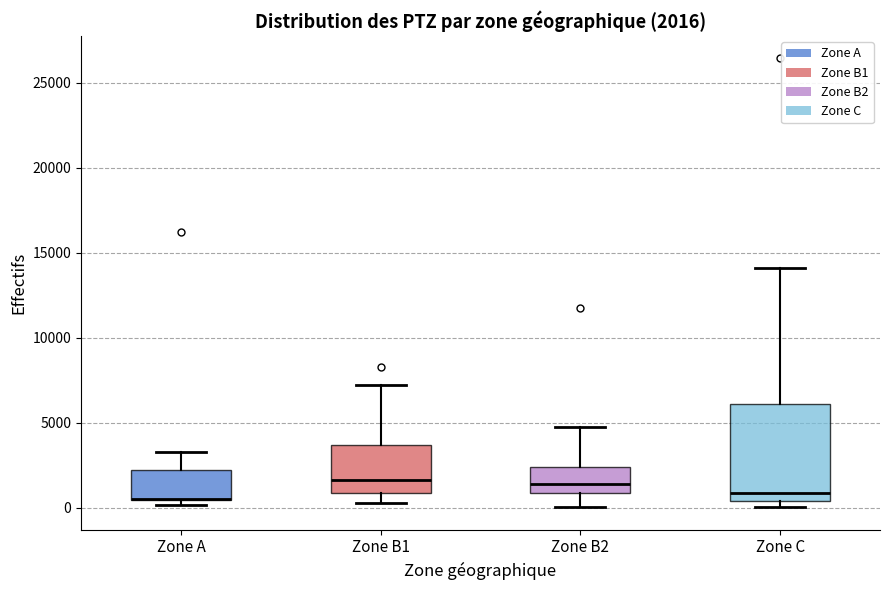

Comparing the boxes themselves (not the whiskers), which one is the tallest?

Zone C